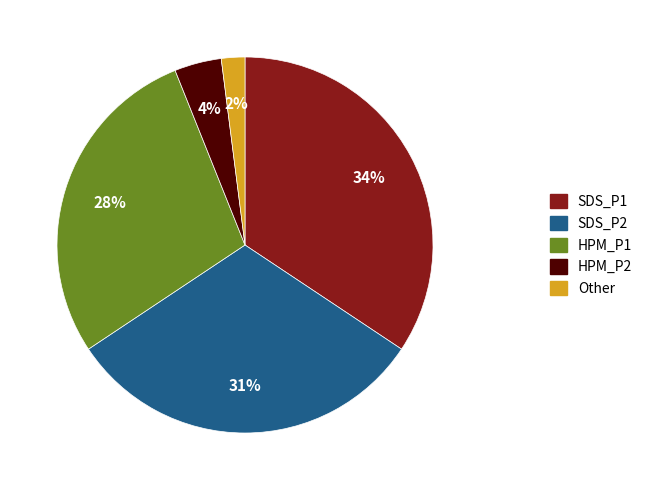

Is there a majority slice in this chart?

No